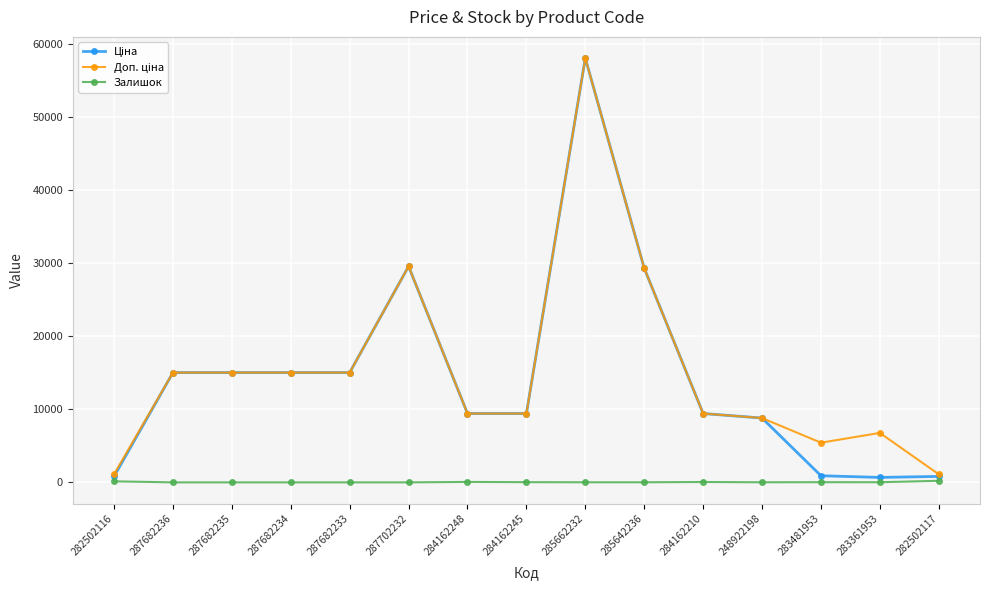

At which category is the sum across all series the highest?

285662232